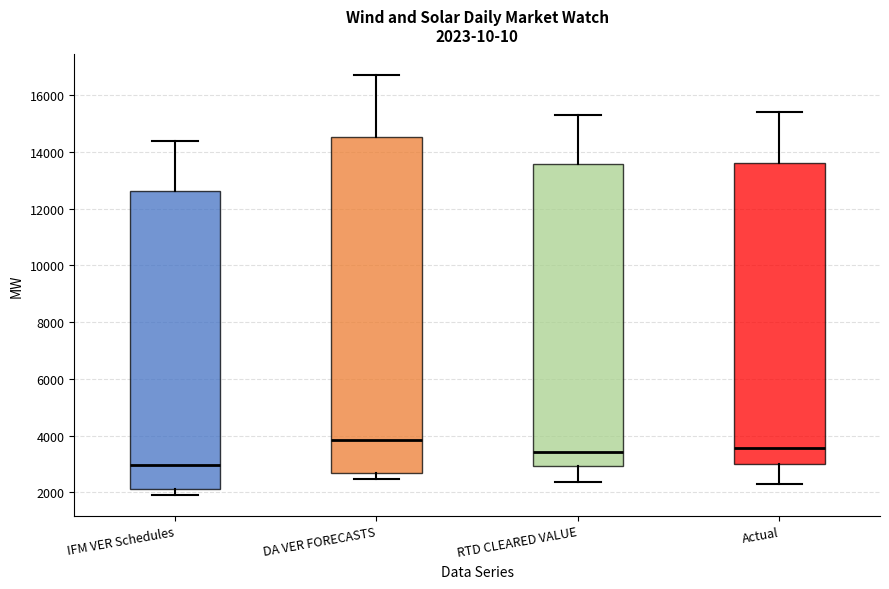

Which box has the lowest median line?

IFM VER Schedules